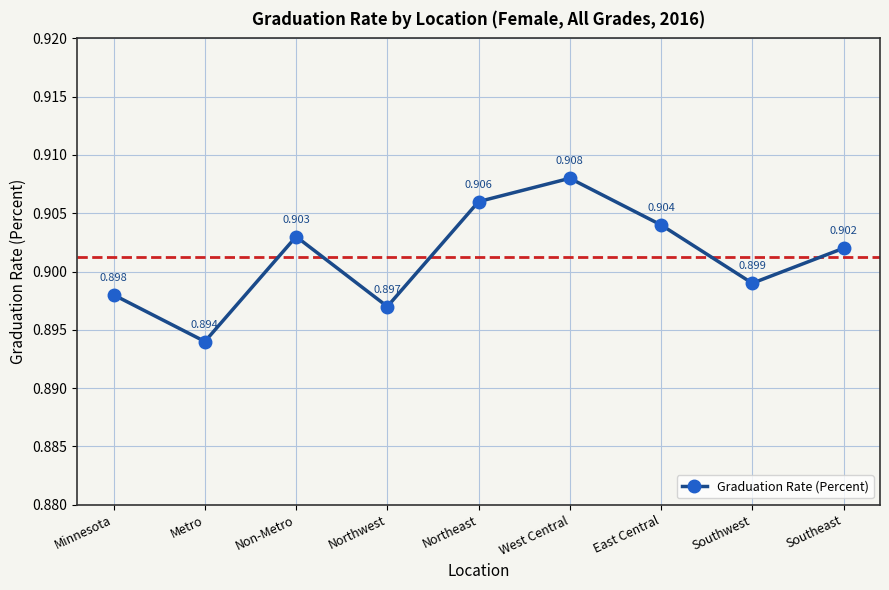

How many points are lower than both their immediate neighbors (excluding endpoints)?

3